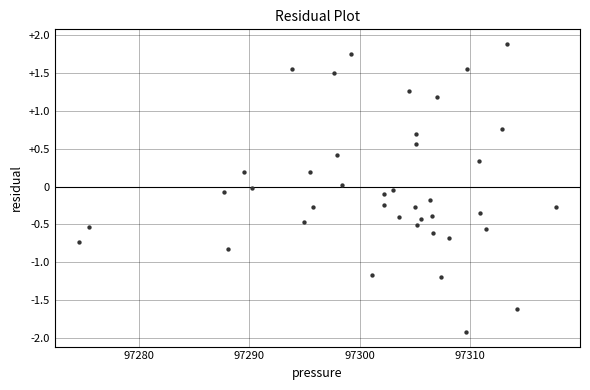

What is the range of Y values (max minus min)?

3.8